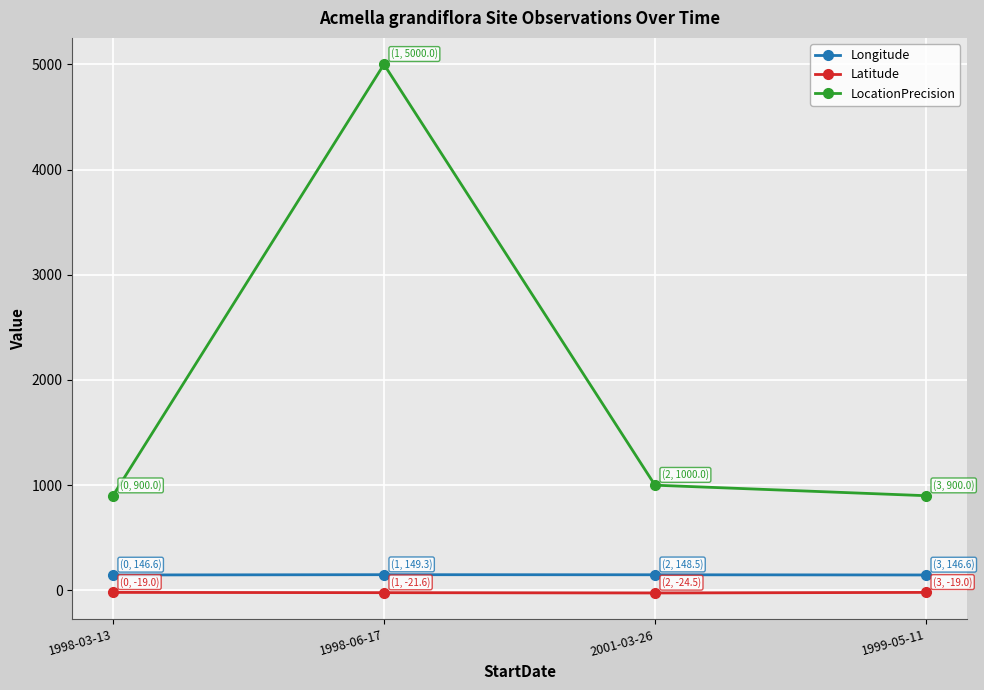

At which category is the sum across all series the highest?

1998-06-17